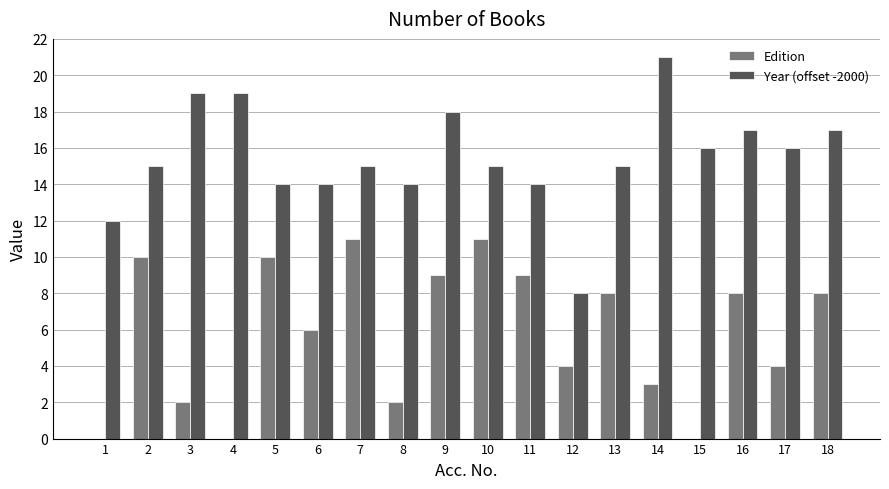

Are the bars grouped side by side (vs. stacked)?

Yes